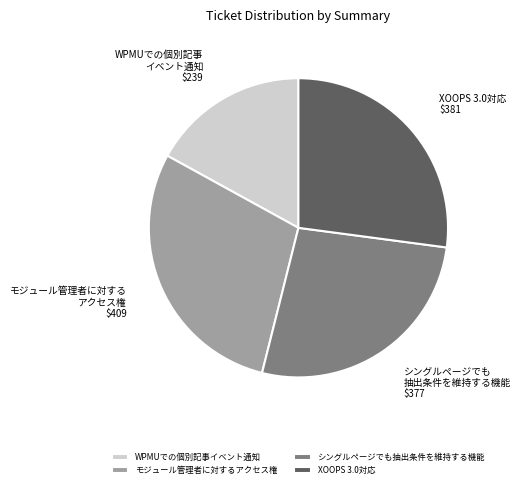

Is there any slice that represents more than half of the pie?

No